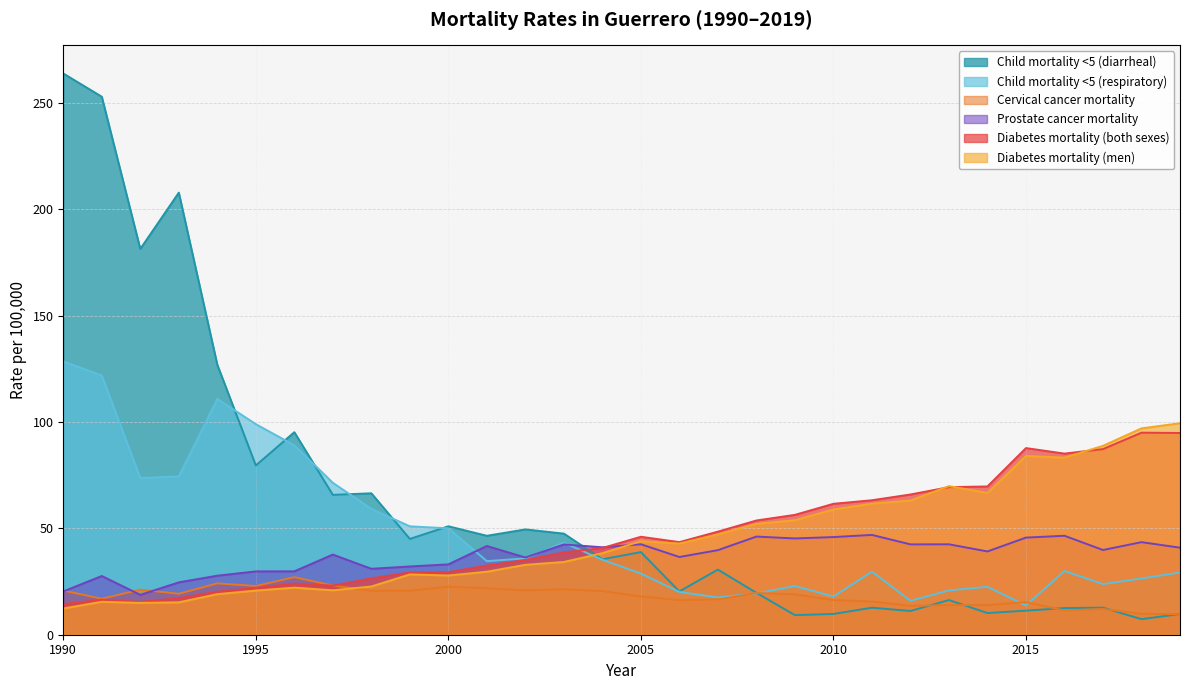

Between 1996 and 2018, which series saw the biggest shift?

Child mortality <5 (diarrheal)